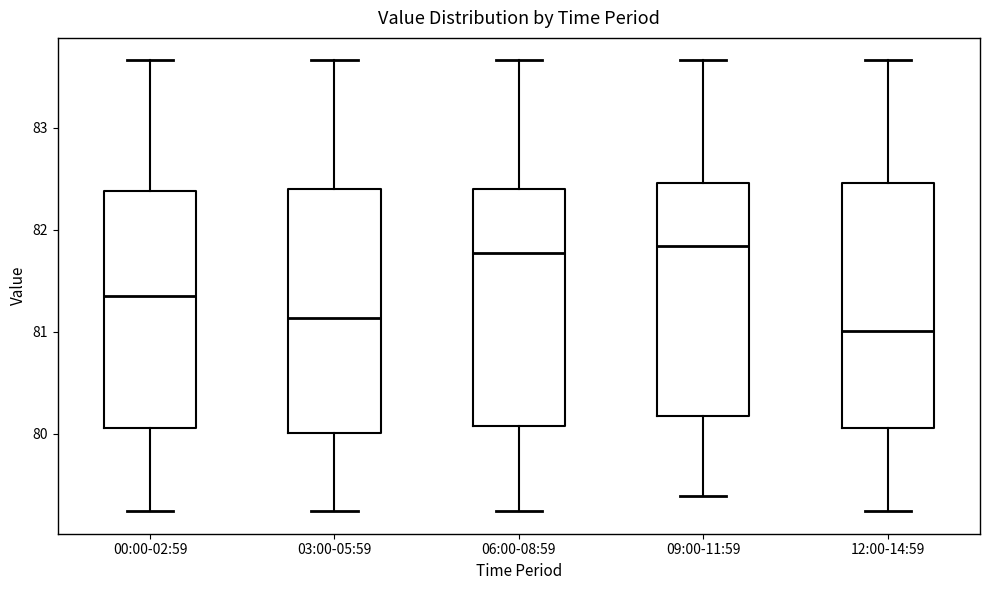

Reading left to right, read every box against the y-axis: the position of its median line, the range the box covers, and the ends of its whiskers. The values are not printed on the chart, so give them approximately, as read against the axis.

00:00-02:59: median 81.4, box 80.1 to 82.4, whiskers 79.2 to 83.7
03:00-05:59: median 81.1, box 80.0 to 82.4, whiskers 79.2 to 83.7
06:00-08:59: median 81.8, box 80.1 to 82.4, whiskers 79.2 to 83.7
09:00-11:59: median 81.8, box 80.2 to 82.5, whiskers 79.4 to 83.7
12:00-14:59: median 81.0, box 80.1 to 82.5, whiskers 79.2 to 83.7